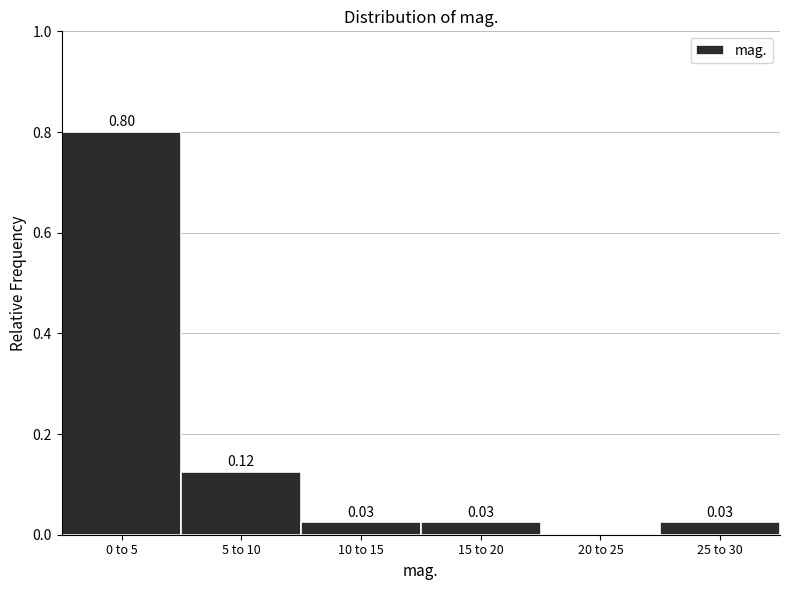

What is the sum of the values at 5 to 10 and 0 to 5?

0.9